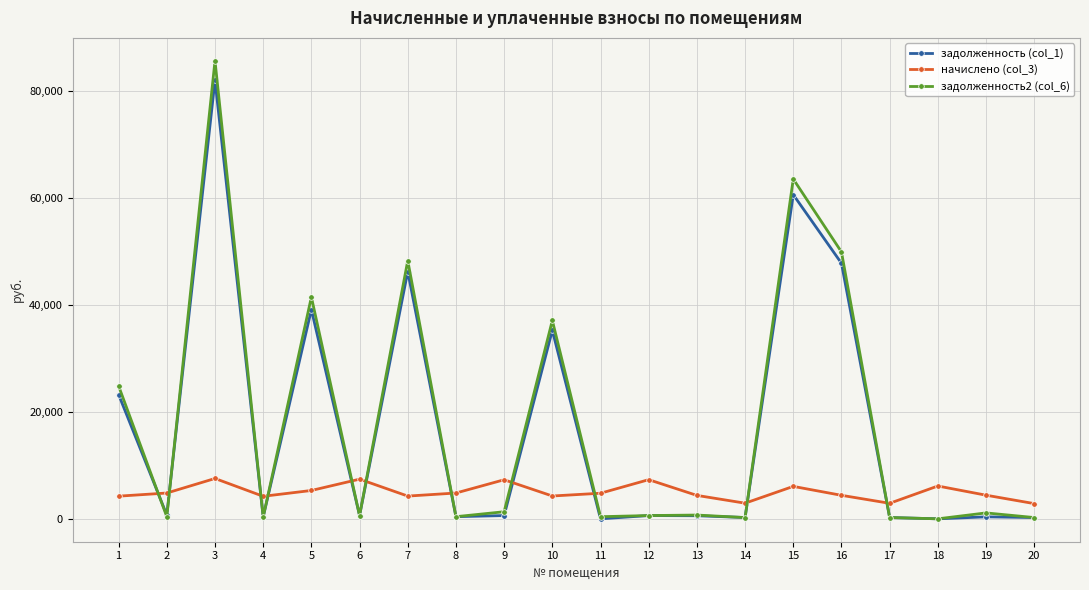

The начислено (col_3) series shows 1766.4 at 12. True or false?

False